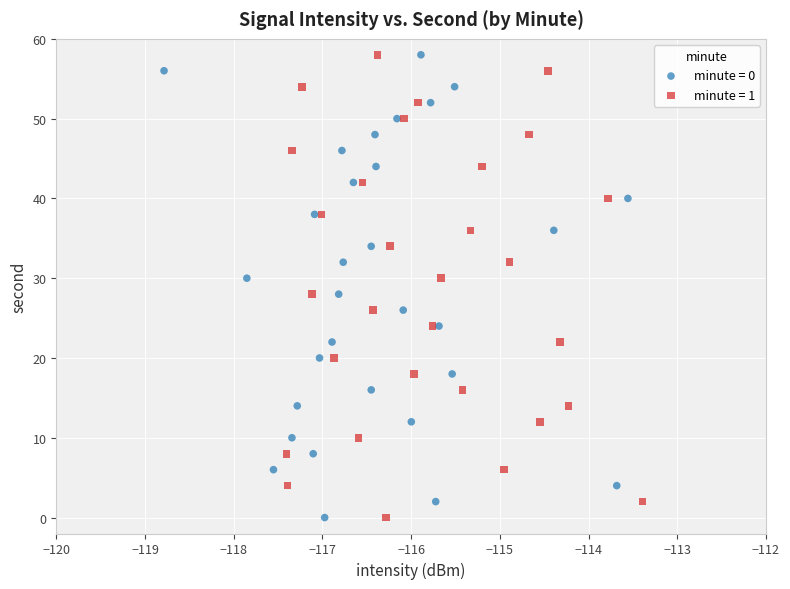

What are all the series names shown in the legend?

minute = 0, minute = 1